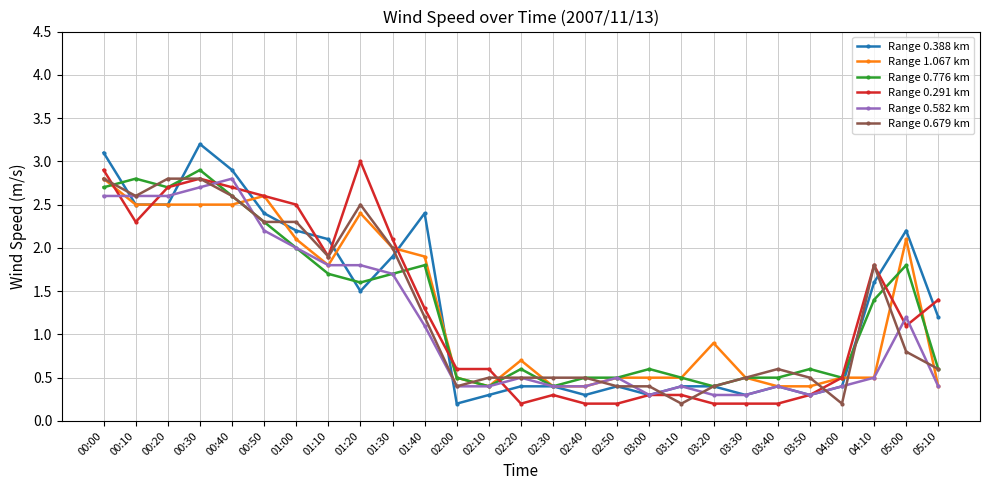

True or false: Range 0.776 km has more than 1 points higher than both neighbors.

True